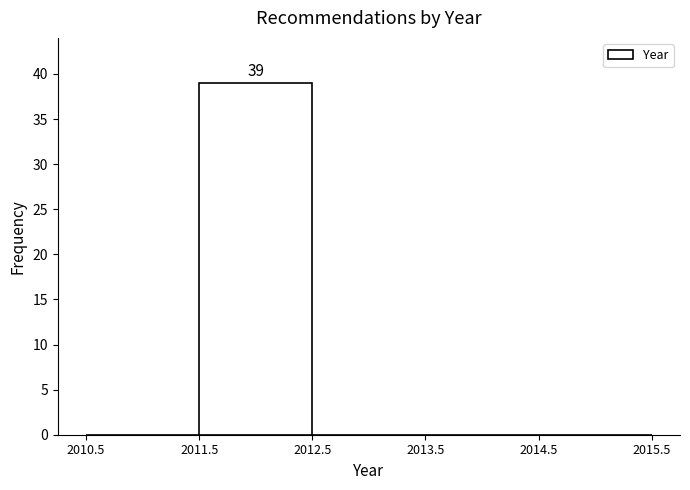

Which range on the x-axis has the tallest bar?

2011.5 to 2012.5